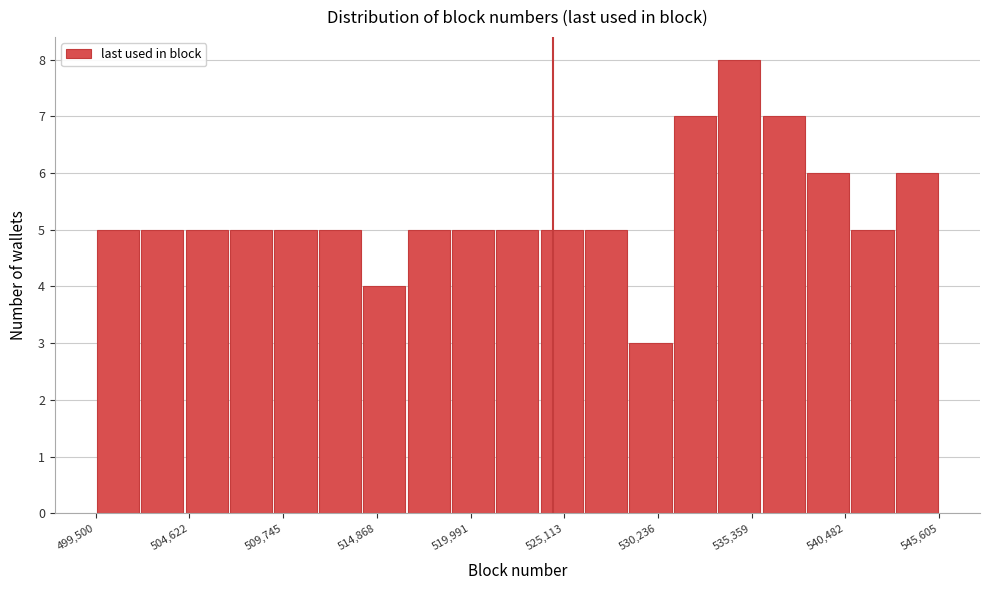

Around what value on the x-axis is the tallest bar? Give the approximate position of its centre, as read against the axis.

535000